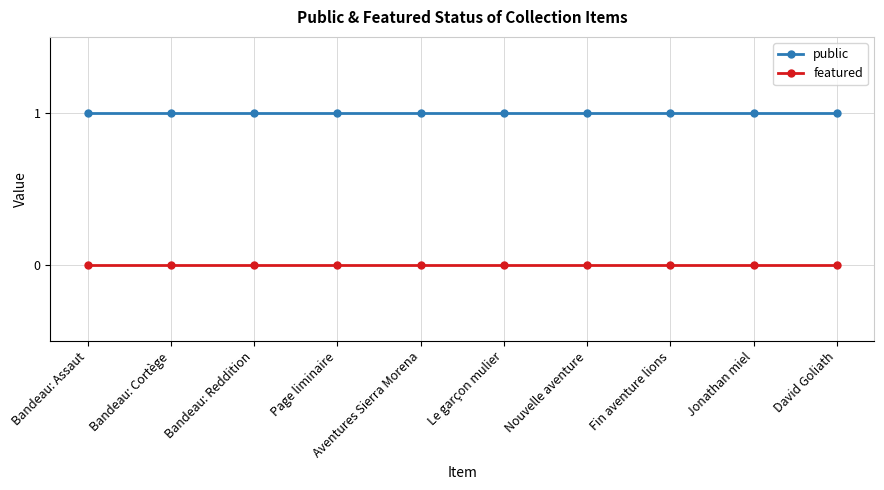

At how many categories does at least one series exceed 0?

10